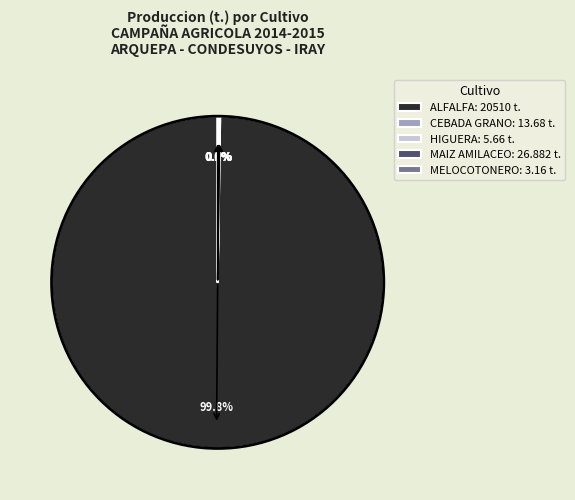

How much of the chart is everything except ALFALFA: 20510 t.?

0.2%